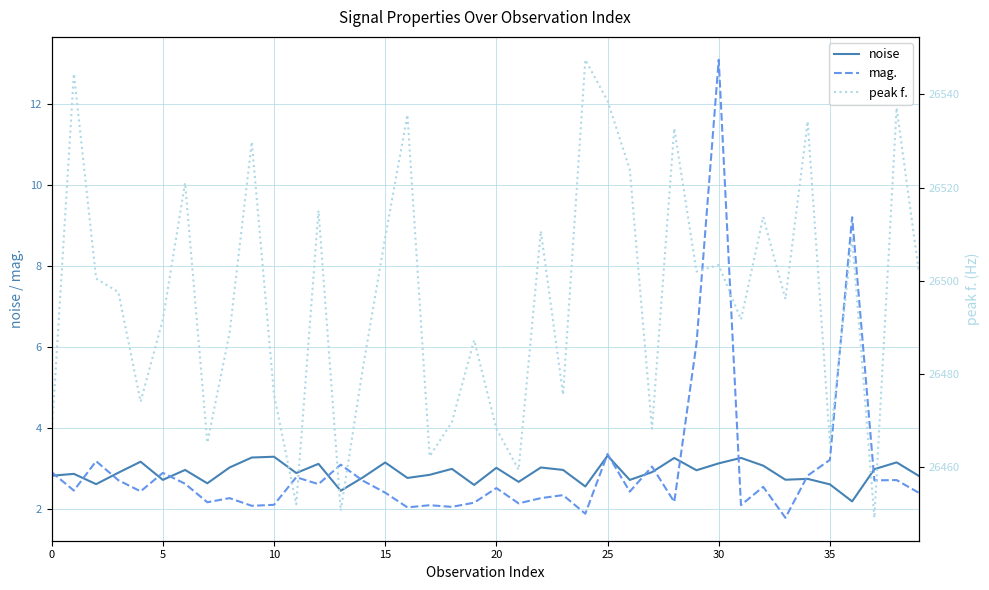

At which category does the chart reach its peak across all series?

24